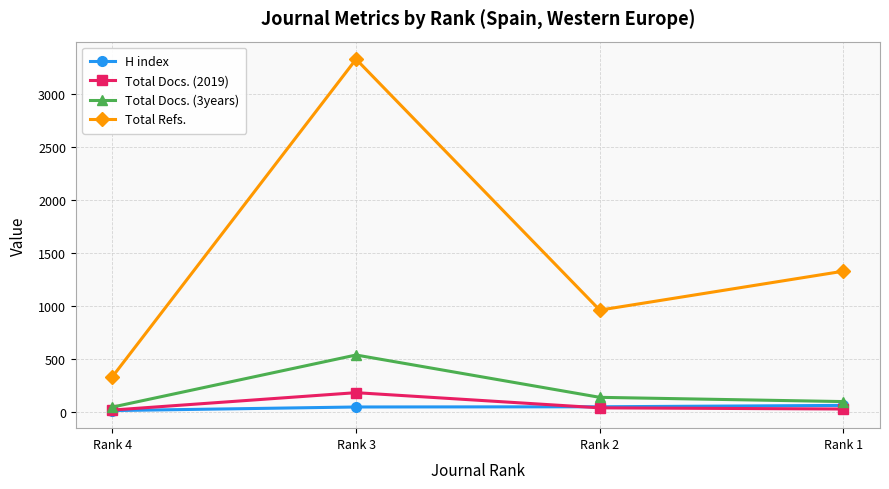

True or false: Total Refs. and Total Docs. (2019) cross at least once.

False